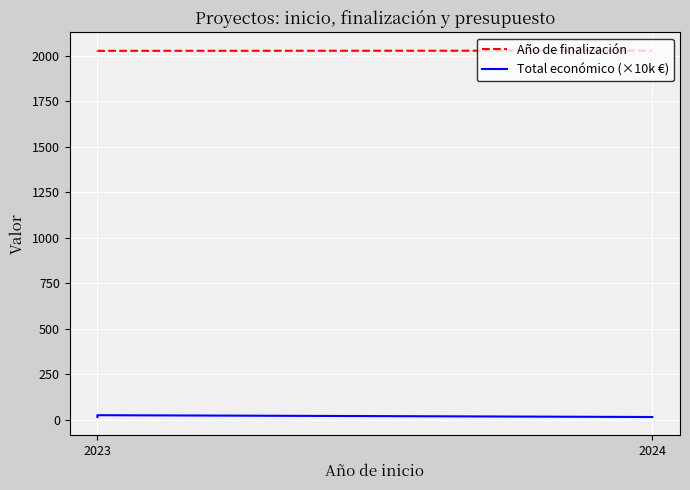

What are all the series names shown in the legend?

Año de finalización, Total económico (×10k €)